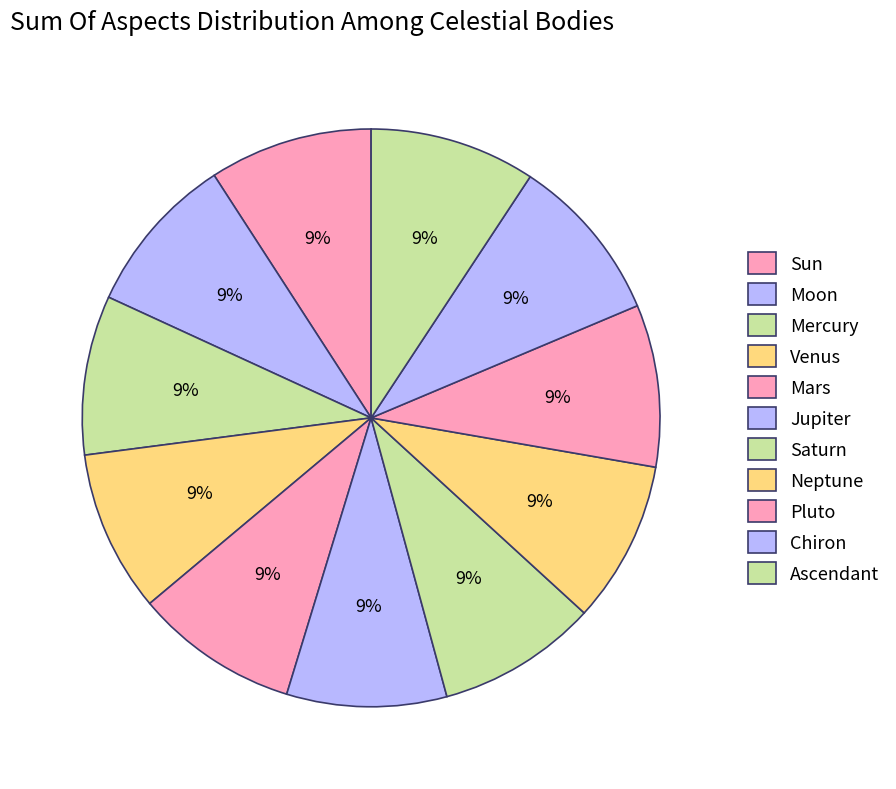

To the nearest percent, what percentage of the pie is Jupiter?

9%